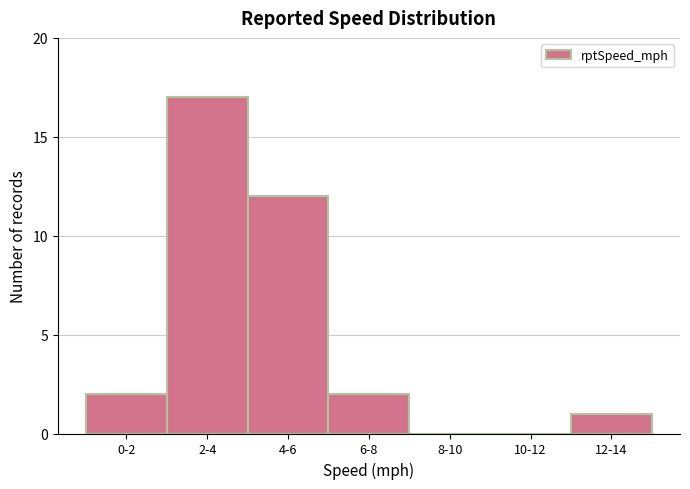

Reading right to left, what are all the values shown in this chart?

12-14=1	10-12=0	8-10=0	6-8=2	4-6=12	2-4=17	0-2=2